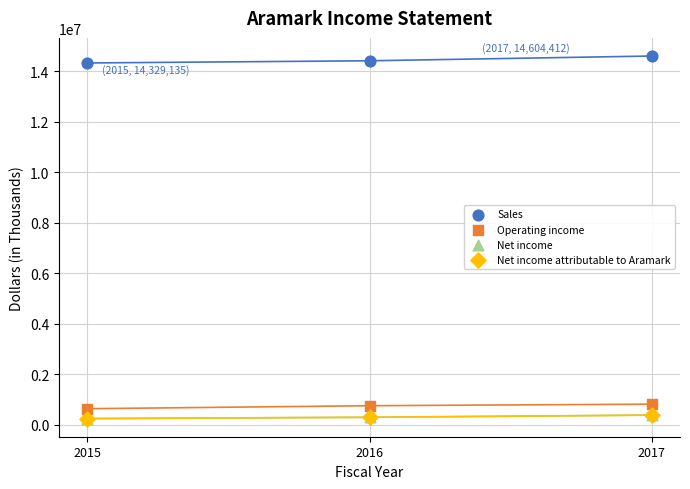

What are all the series names shown in the legend?

Sales, Operating income, Net income, Net income attributable to Aramark